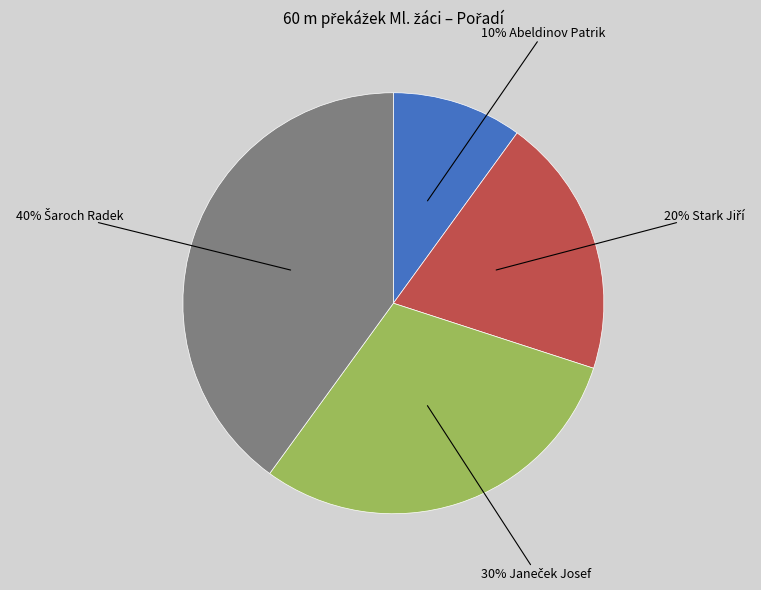

To the nearest percent, what is the difference between the largest and smallest slice percentages?

30%